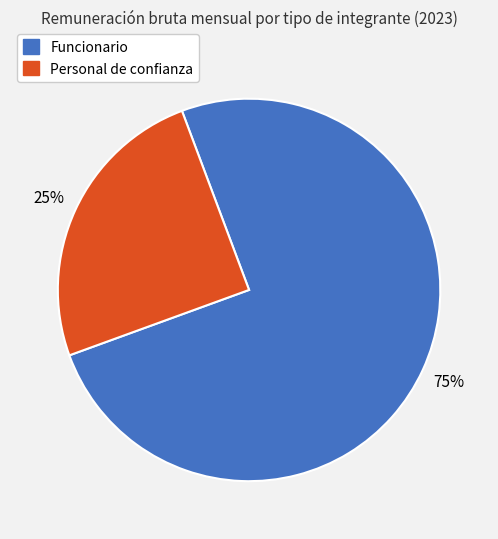

To the nearest percent, what is the combined percentage of Funcionario and Personal de confianza?

100%